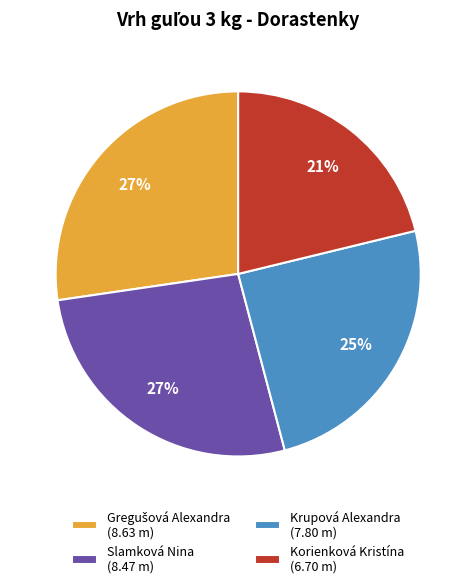

Combined, do Krupová Alexandra (7.80 m) and Korienková Kristína (6.70 m) account for over 50%?

No